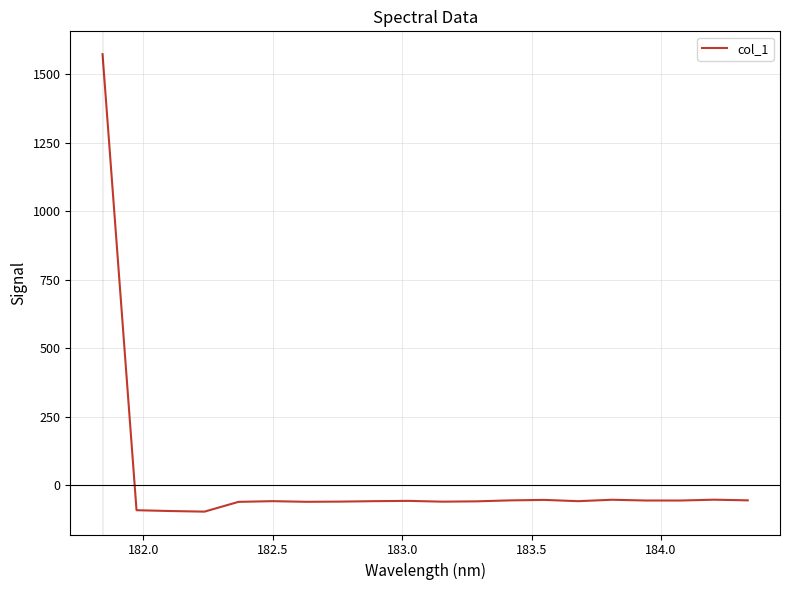

What is the maximum value shown in the chart?

1572.8